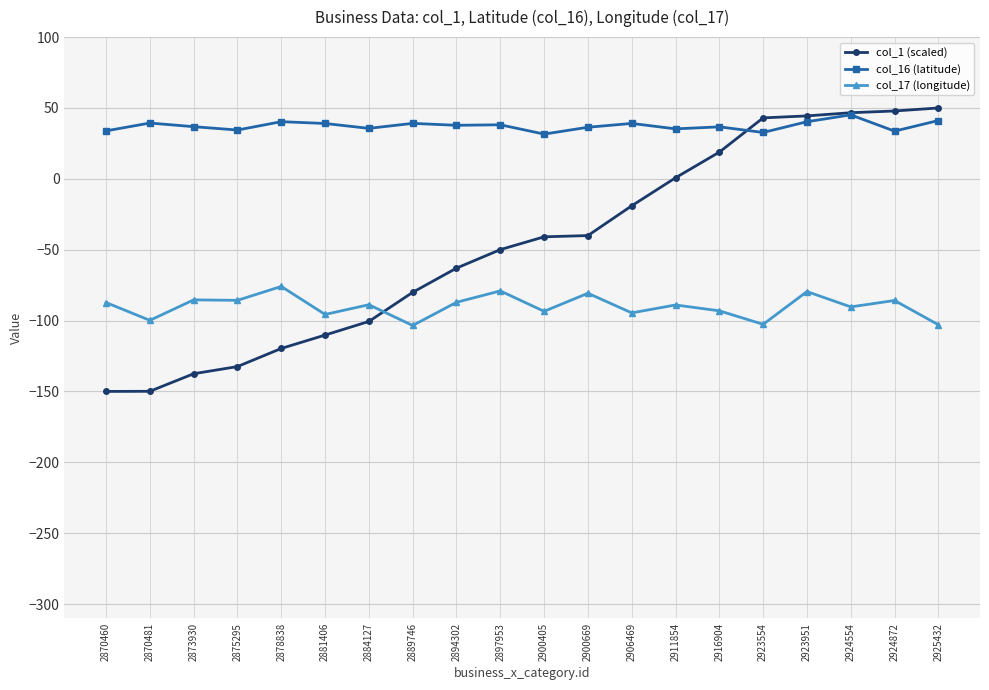

At 2881406, list the series in order from smallest to largest.

col_1 (scaled), col_17 (longitude), col_16 (latitude)